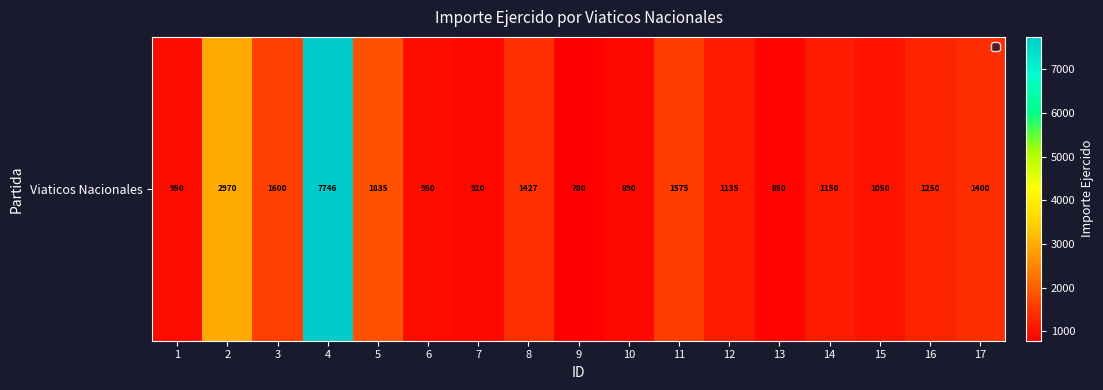

List the labels in order of value, smallest first.

9, 13, 10, 7, 1, 6, 15, 12, 14, 16, 17, 8, 11, 3, 5, 2, 4